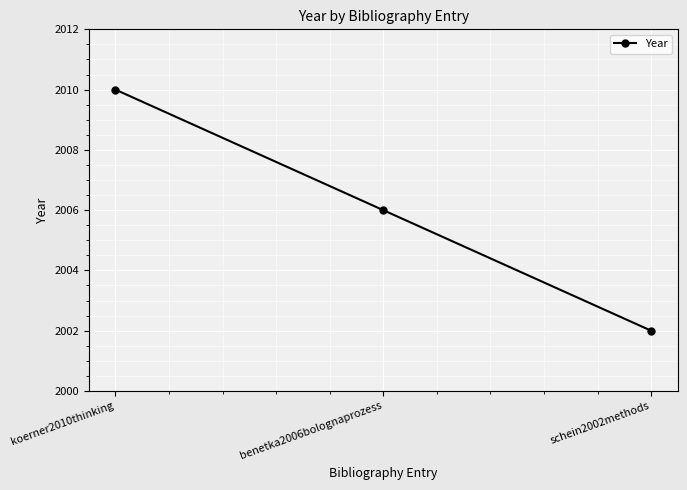

What is the value of the 2nd point from the left?

2006